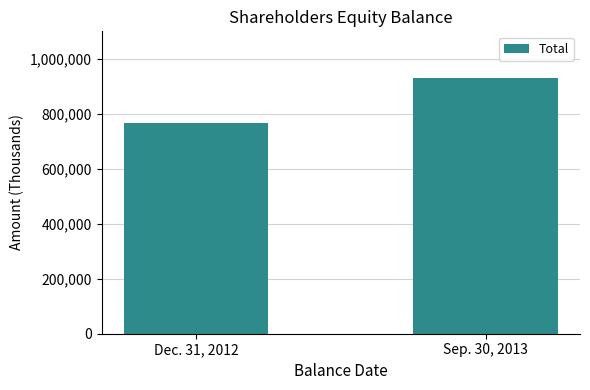

What is the value of the 1st bar from the left?

766808